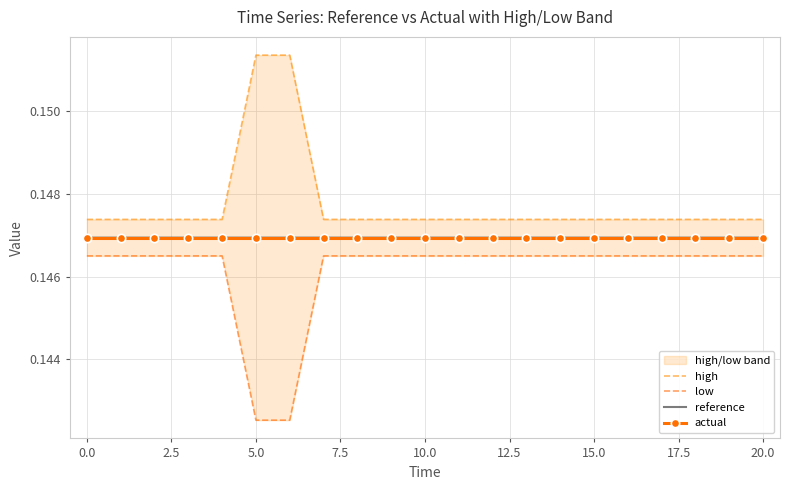

How many lines are shown in the chart?

4